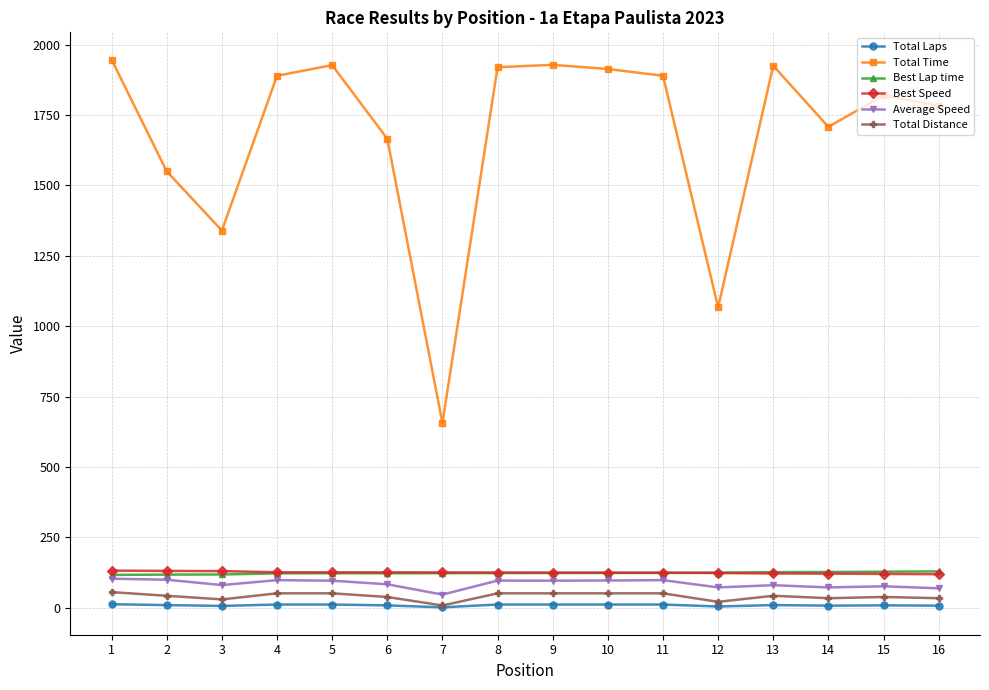

What is the value of the Best Speed point at the 7th from the left?

125.9